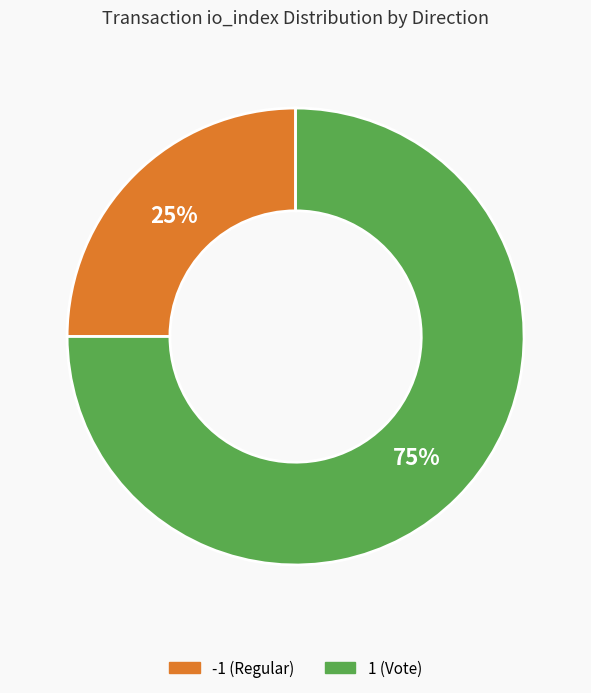

What is the majority slice?

1 (Vote)